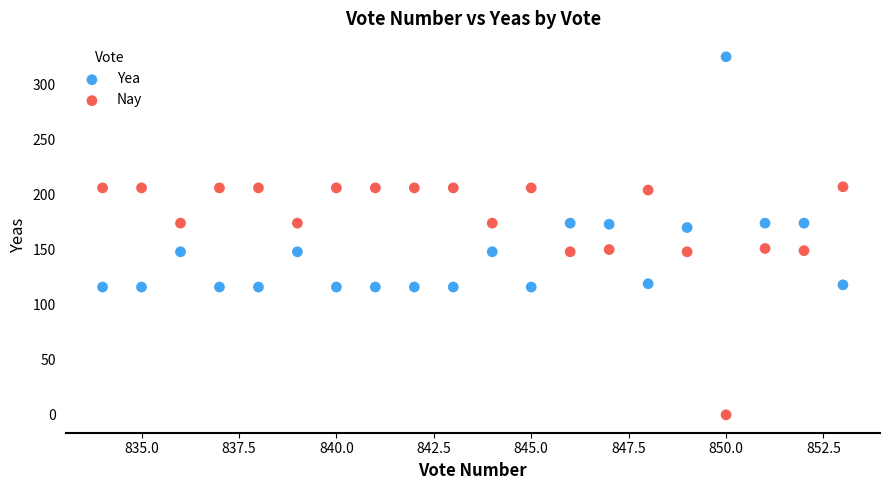

Which series contains the highest Y value?

Yea